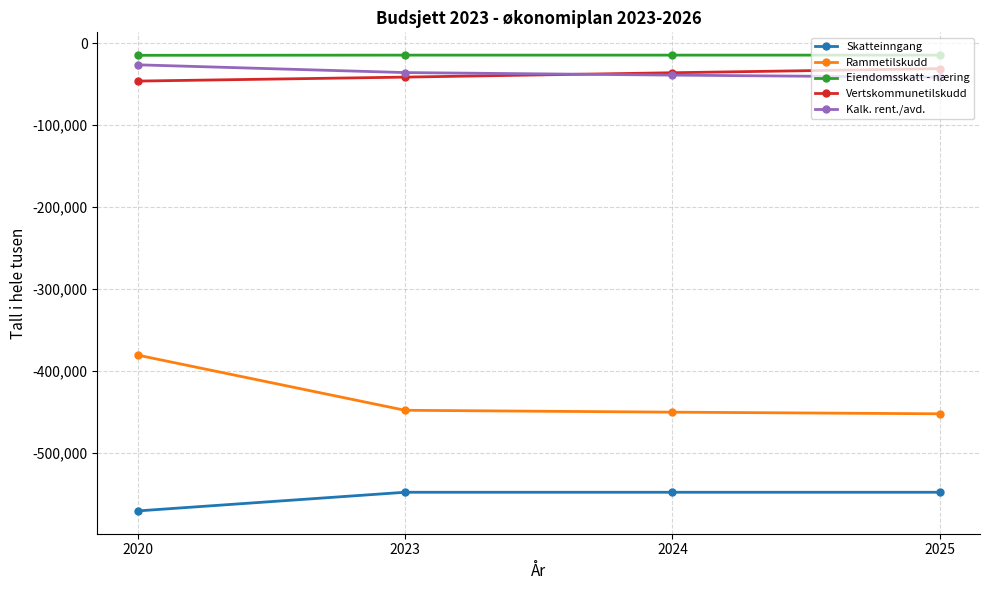

What is the total value across all series at 2020?

-1039339